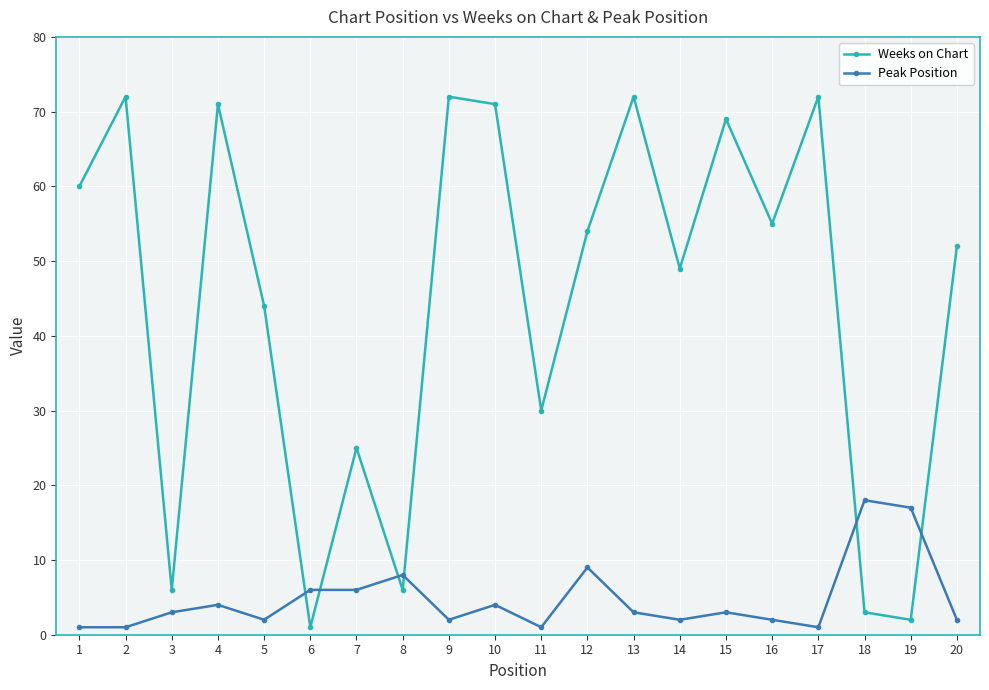

The Weeks on Chart series shows 45 at 7. True or false?

False